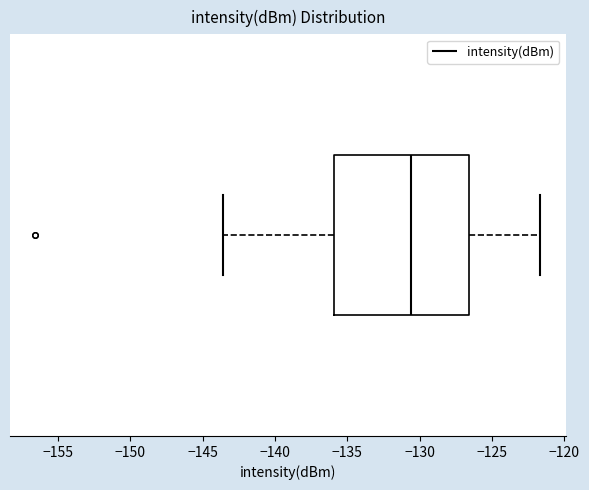

Where is the left edge of the box on the x-axis? The values are not printed on the chart, so give them approximately, as read against the axis.

-136.0